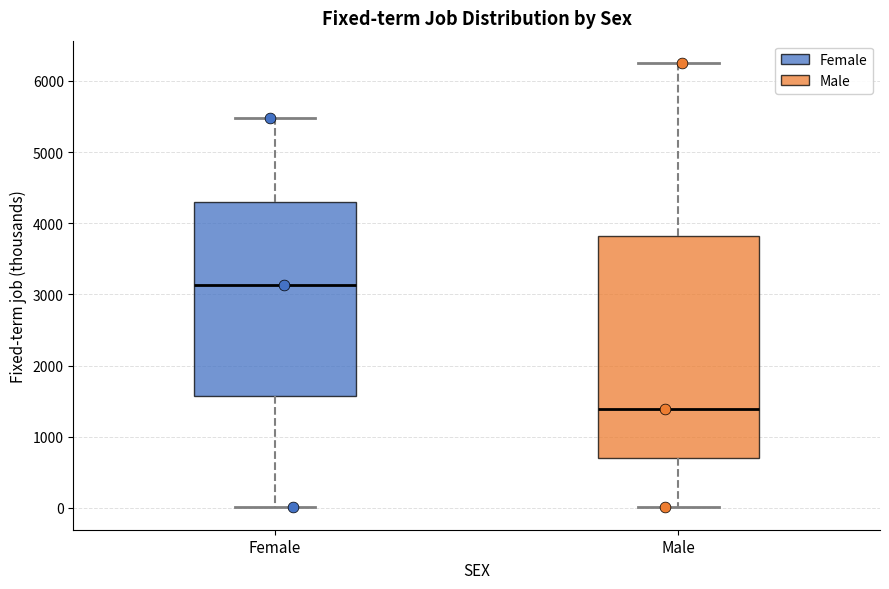

Reading left to right, read every box against the y-axis: the position of its median line, the range the box covers, and the ends of its whiskers. The values are not printed on the chart, so give them approximately, as read against the axis.

Female: median 3100, box 1600 to 4300, whiskers 0 to 5500
Male: median 1400, box 700 to 3800, whiskers 0 to 6300